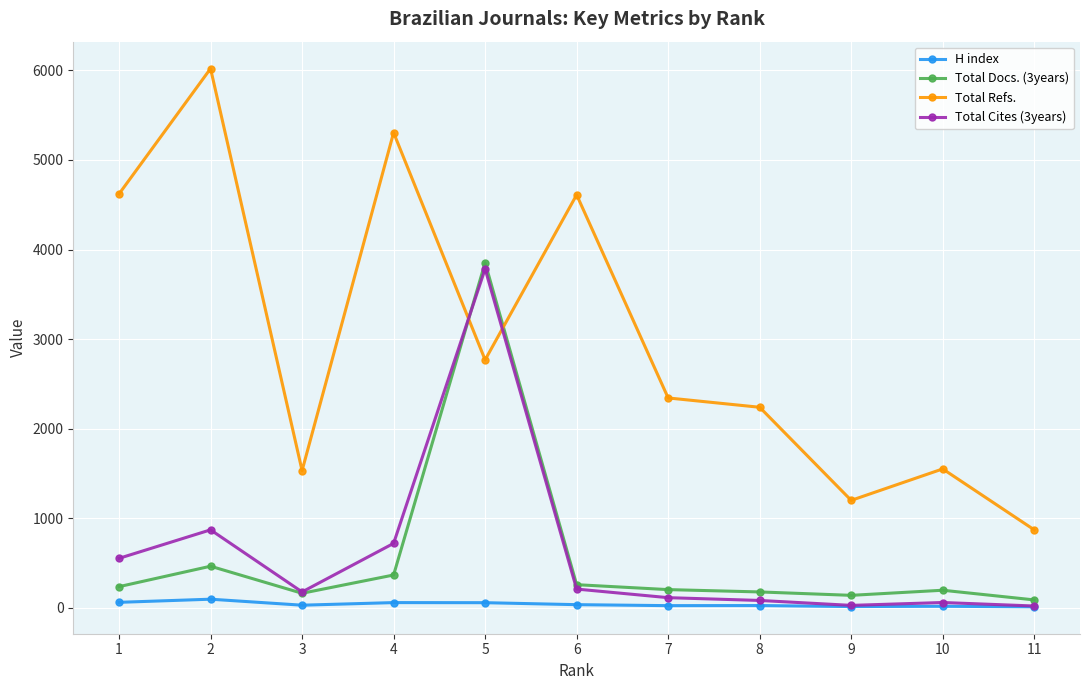

What is the spread (max minus min) of values at 7?

2318